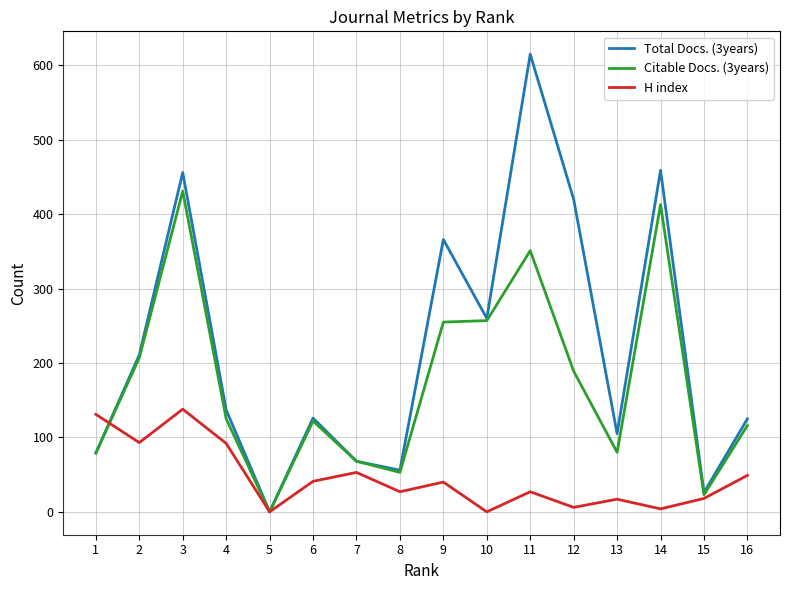

What is the greatest value displayed?

615